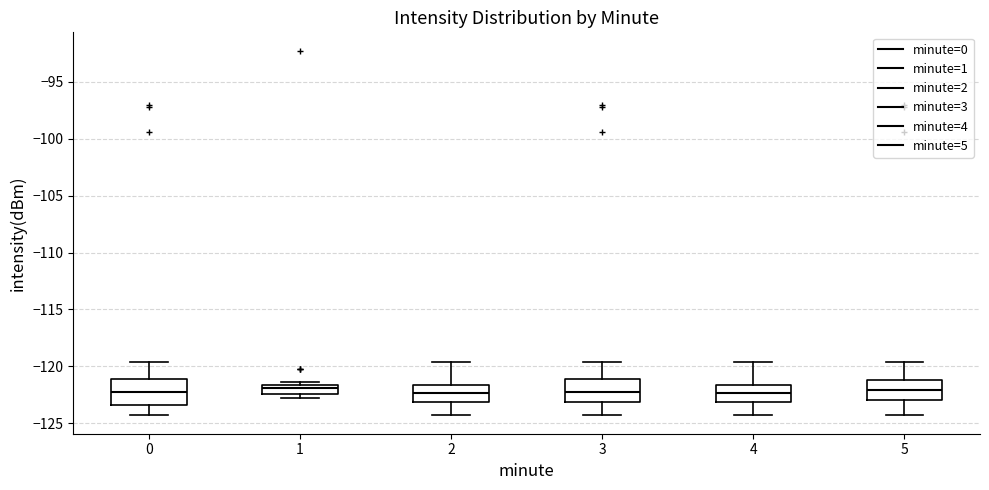

Reading left to right, read every box against the y-axis: the position of its median line, the range the box covers, and the ends of its whiskers. The values are not printed on the chart, so give them approximately, as read against the axis.

0: median -122.0, box -123.5 to -121.0, whiskers -124.5 to -119.5
1: median -122.0, box -122.5 to -121.5, whiskers -123.0 to -121.5 (just above the box's upper edge)
2: median -122.5, box -123.0 to -121.5, whiskers -124.5 to -119.5
3: median -122.0, box -123.0 to -121.0, whiskers -124.5 to -119.5
4: median -122.5, box -123.0 to -121.5, whiskers -124.5 to -119.5
5: median -122.0, box -123.0 to -121.0, whiskers -124.5 to -119.5